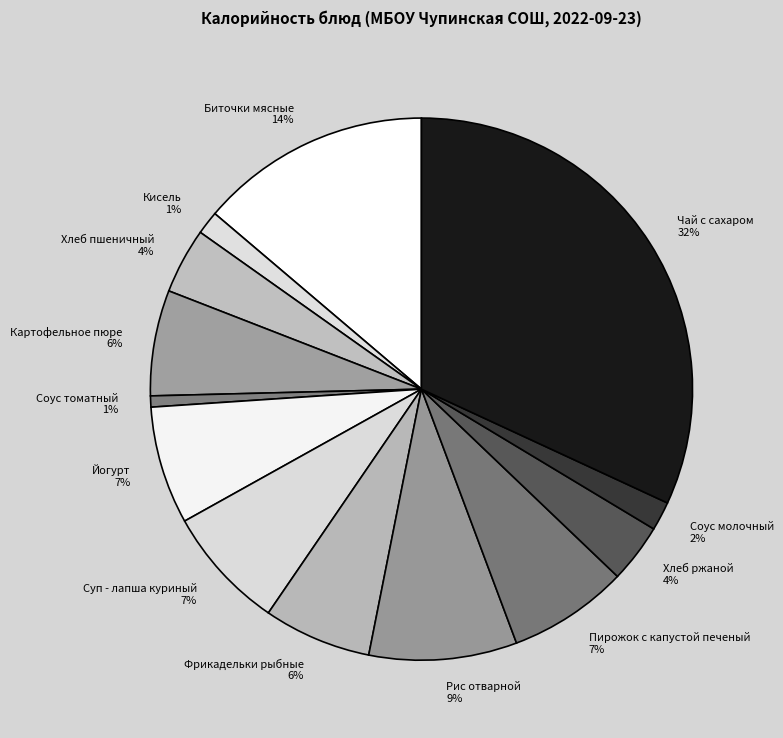

To the nearest percent, what percentage of the pie is Рис отварной?

9%